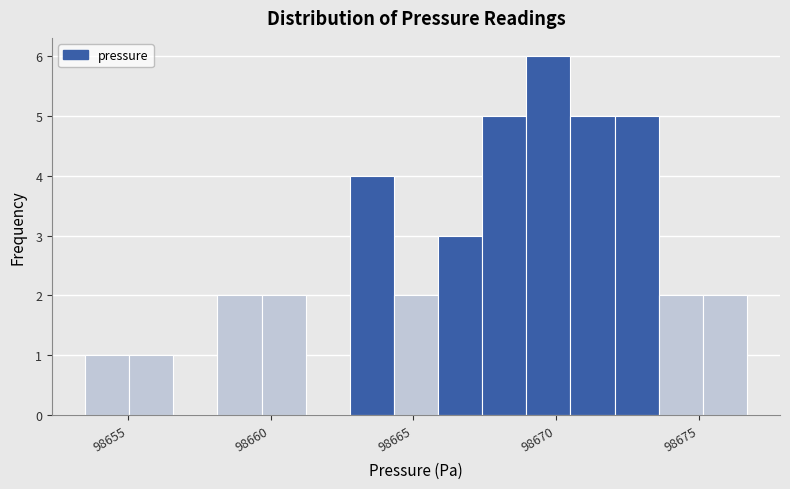

Around what value on the x-axis is the tallest bar? Give the approximate position of its centre, as read against the axis.

98669.5